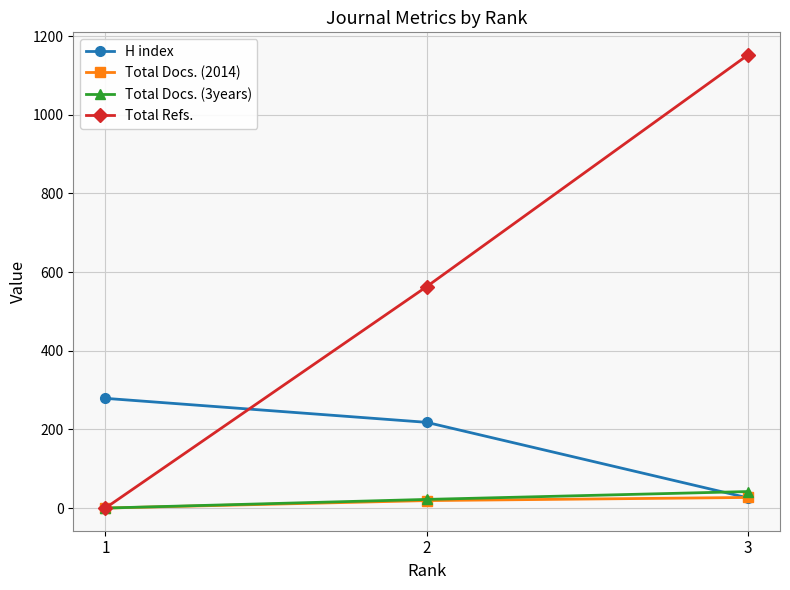

The value of Total Refs. at 2 is 1002. True or false?

False